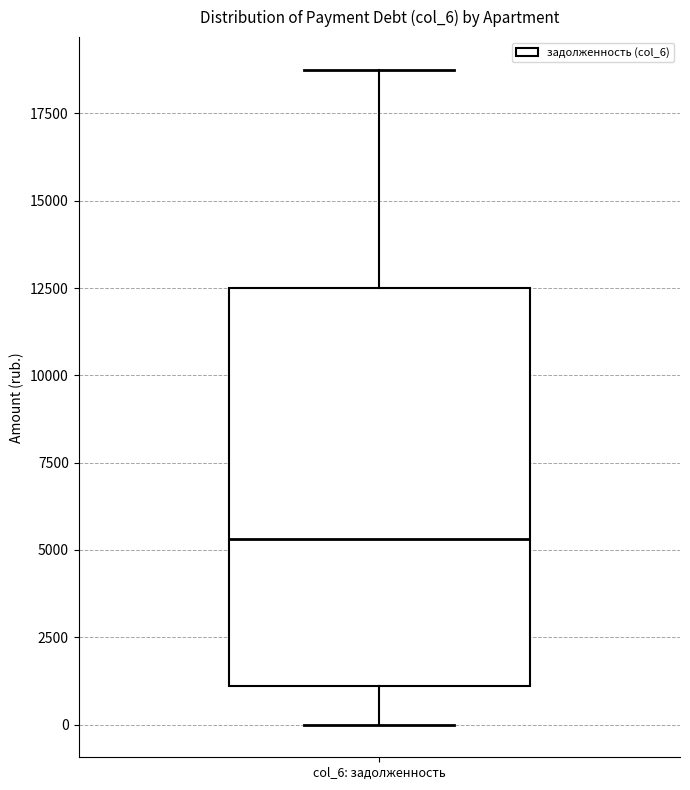

Where does the median line of the box for col_6: задолженность sit on the y-axis? The values are not printed on the chart, so give them approximately, as read against the axis.

5500